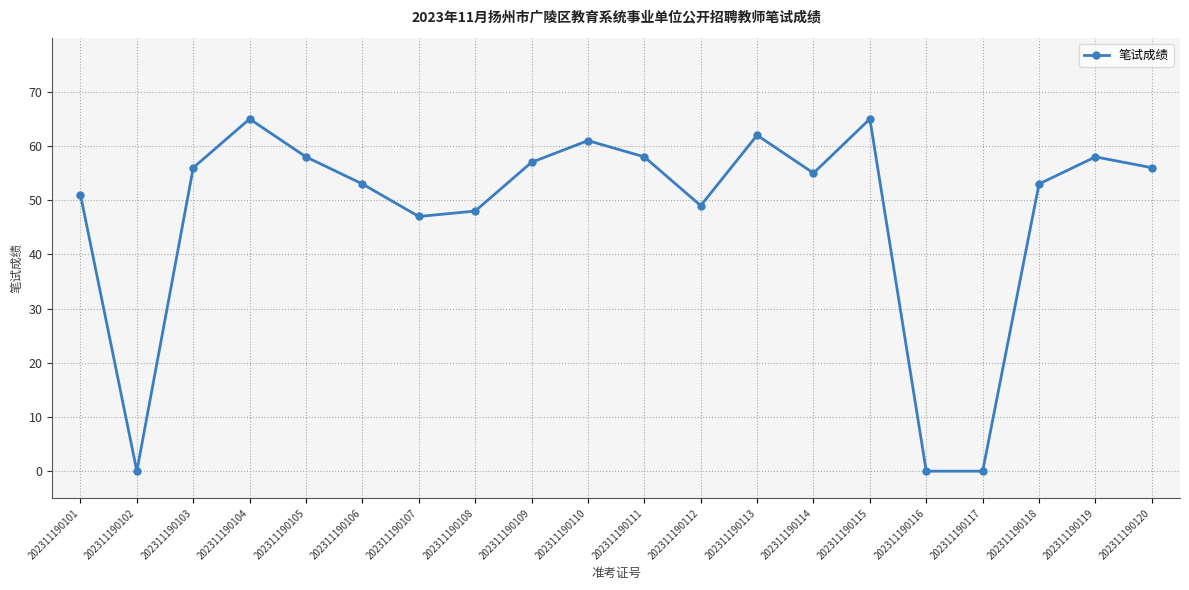

Reading left to right, what are all the values shown in this chart?

51	0	56	65	58	53	47	48	57	61	58	49	62	55	65	0	0	53	58	56